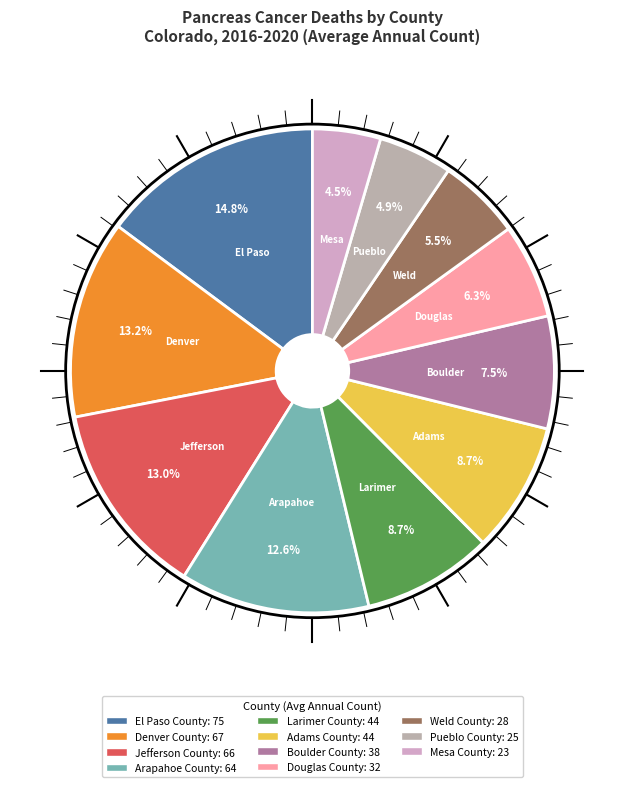

To the nearest percent, what is the combined percentage of Larimer County and Adams County?

17%